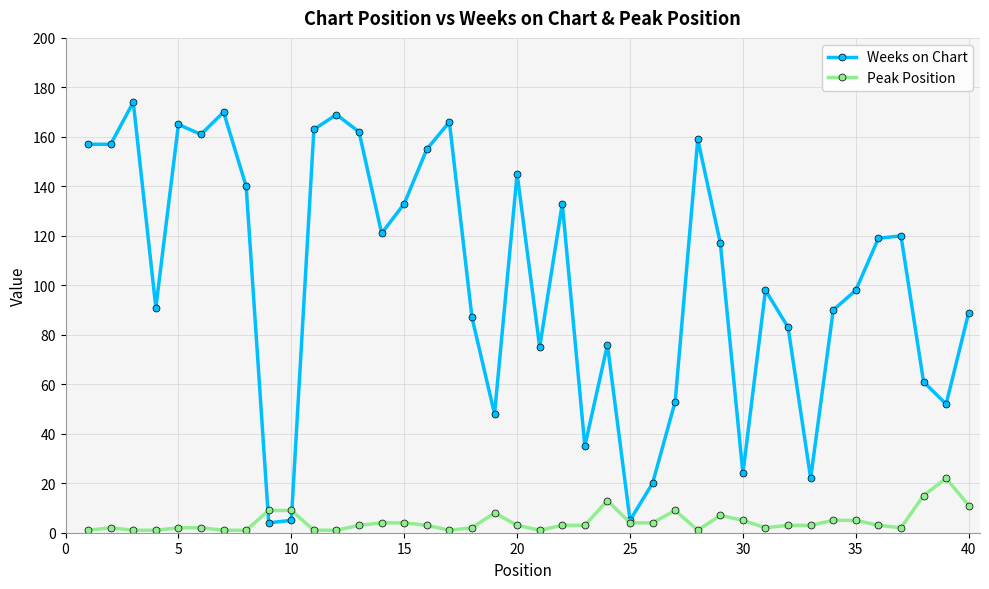

True or false: Weeks on Chart has more than 0 points higher than both neighbors.

True